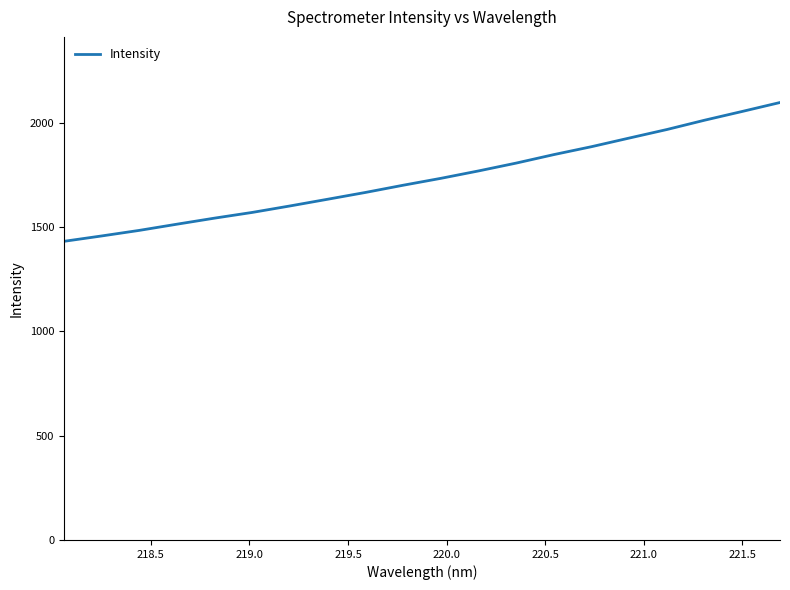

What is the difference between the maximum and minimum values?

665.6